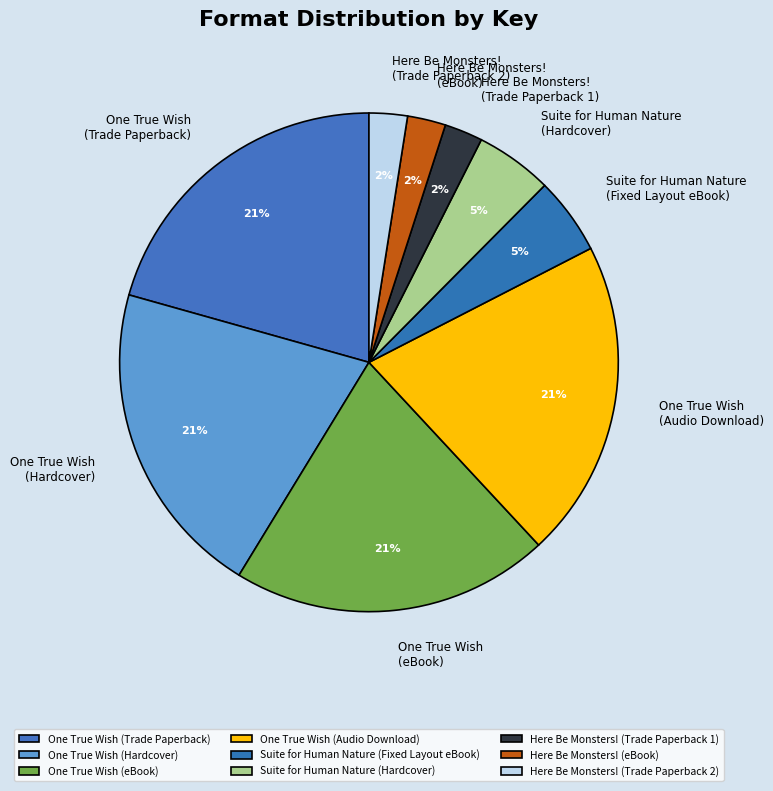

How many slices are in this pie chart?

9